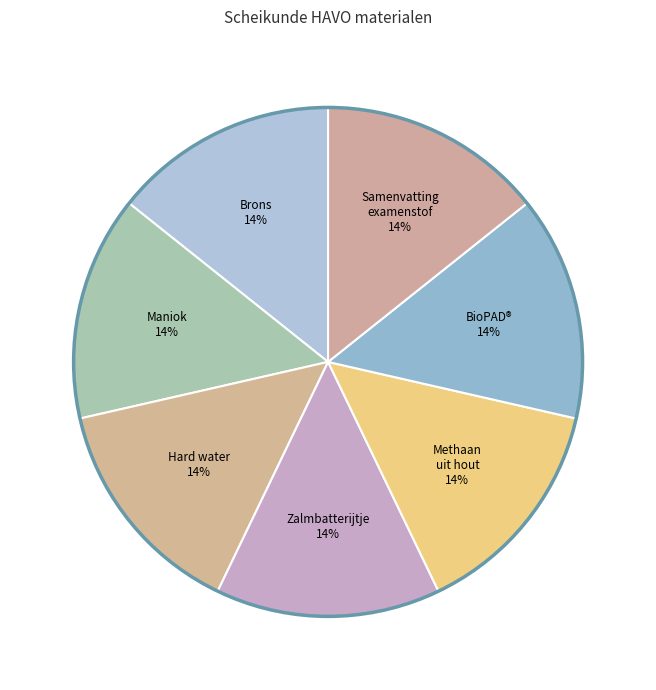

Is there any slice that represents more than half of the pie?

No